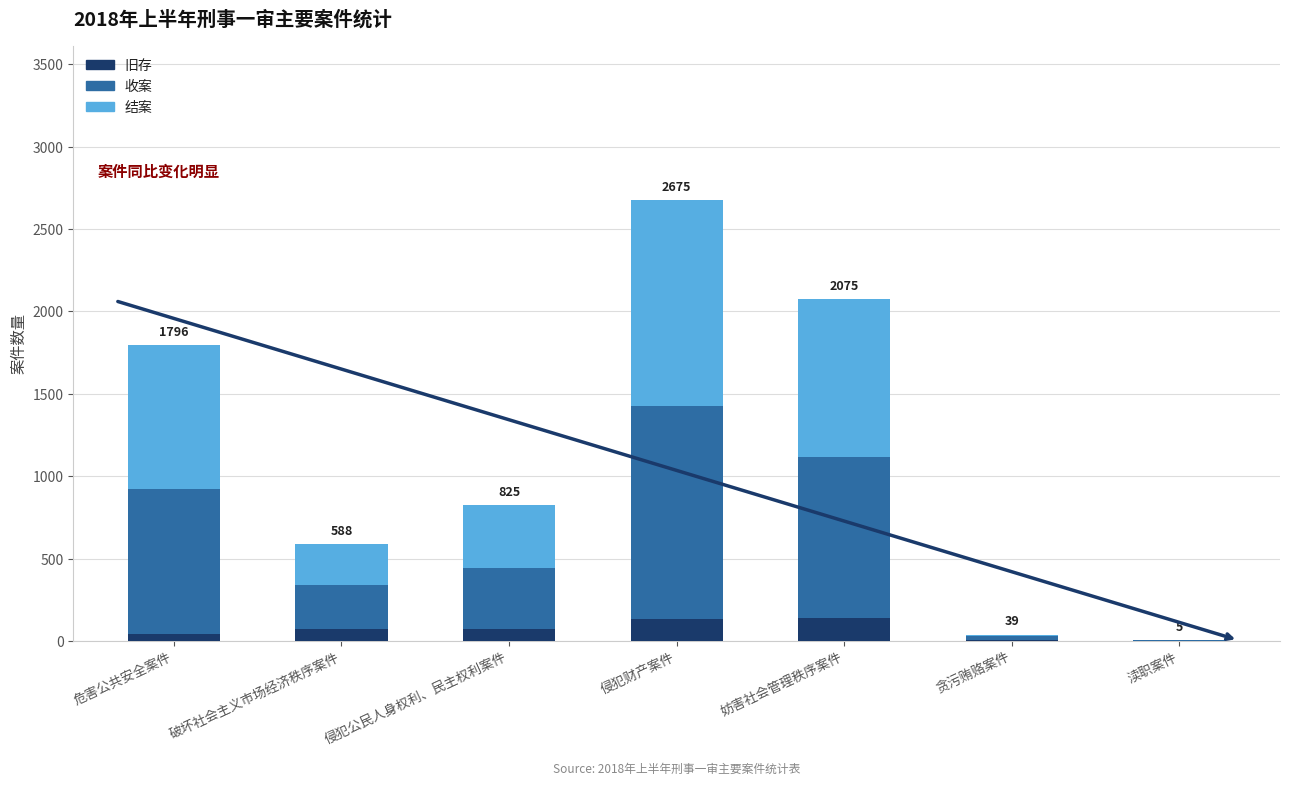

What is the sum of all 旧存 values?

463